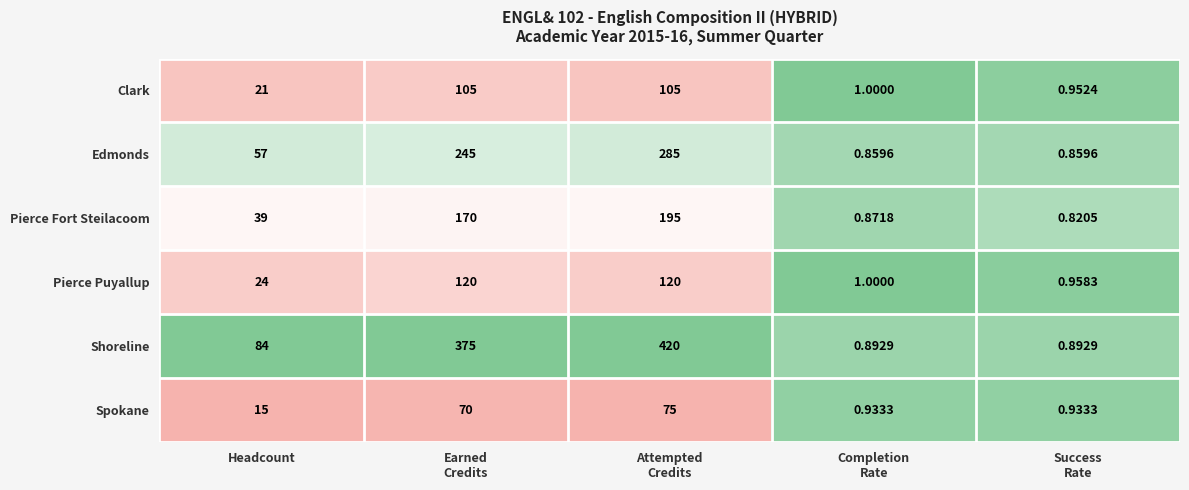

What is the total value across all series at Headcount?

240.0